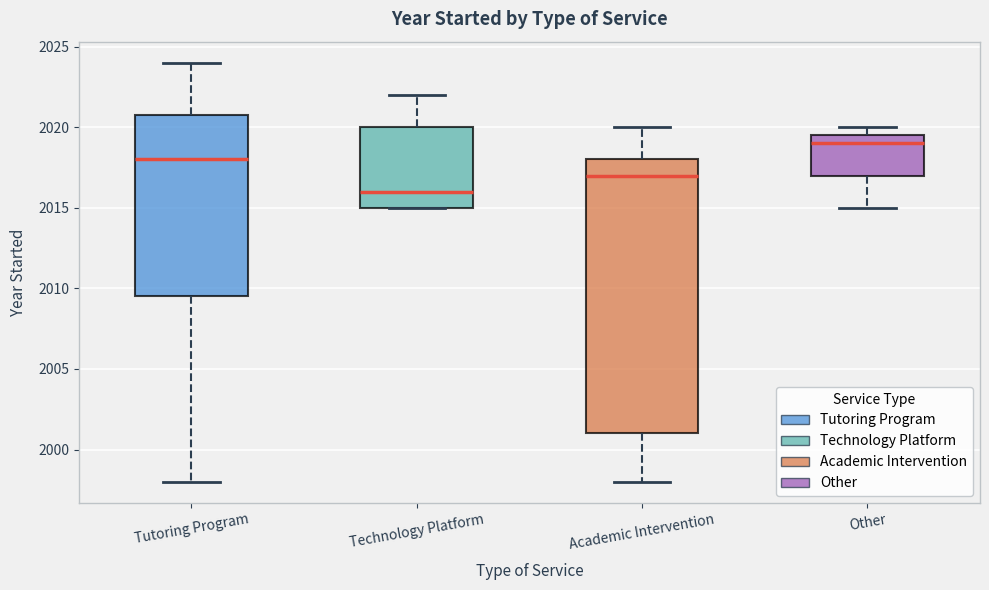

Reading left to right, transcribe this box plot: for each box, give where its median line is, the range the box spans, and where its two whiskers end, as read against the y-axis. The values are not printed on the chart, so give them approximately, as read against the axis.

Tutoring Program: median 2018.0, box 2009.5 to 2021.0, whiskers 1998.0 to 2024.0
Technology Platform: median 2016.0, box 2015.0 to 2020.0, whiskers 2015.0 to 2022.0
Academic Intervention: median 2017.0, box 2001.0 to 2018.0, whiskers 1998.0 to 2020.0
Other: median 2019.0, box 2017.0 to 2019.5, whiskers 2015.0 to 2020.0